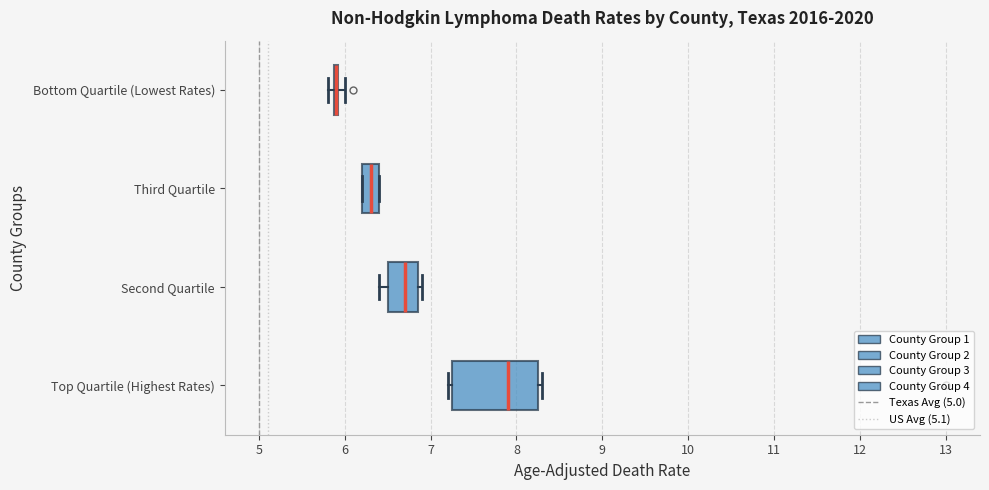

Where does the median line of the box for Top Quartile (Highest Rates) sit on the x-axis? The values are not printed on the chart, so give them approximately, as read against the axis.

7.9